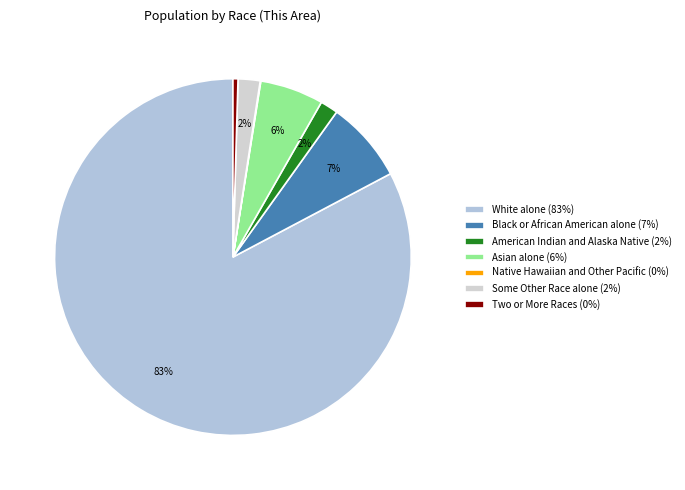

To the nearest percent, what is the combined percentage of Two or More Races and American Indian and Alaska Native?

2%